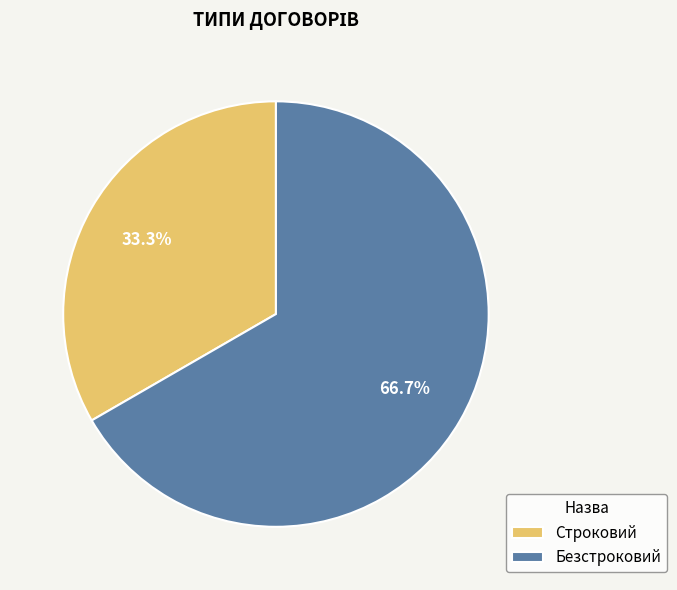

Rank the categories by value from lowest to highest.

Строковий, Безстроковий